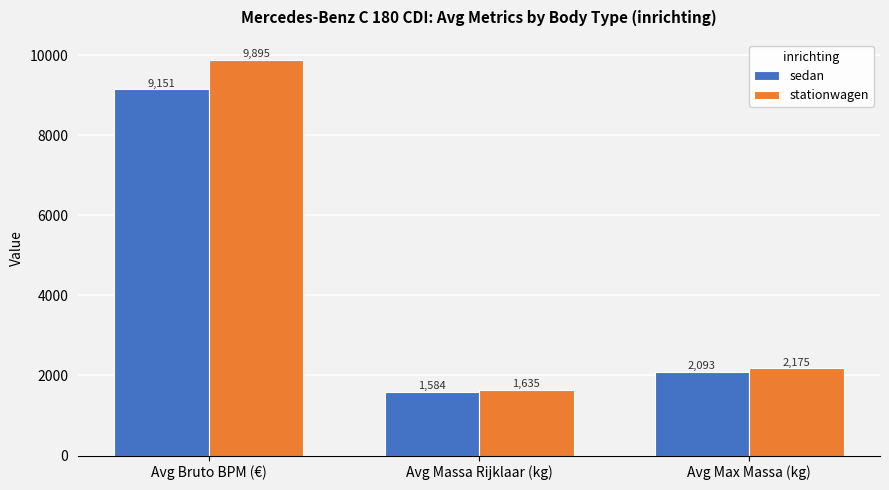

True or false: stationwagen has a value of 9895 at Avg Bruto BPM (€).

True